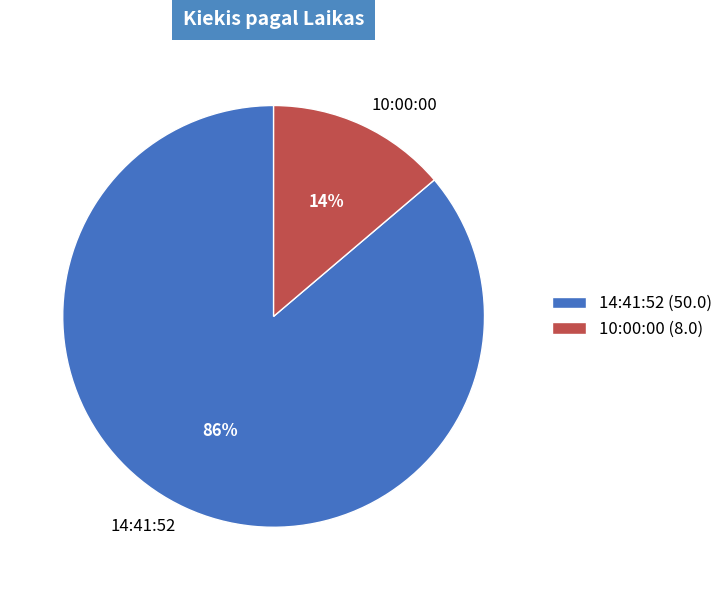

To the nearest percent, what is the difference between the 10:00:00 and 14:41:52 slice percentages?

72%